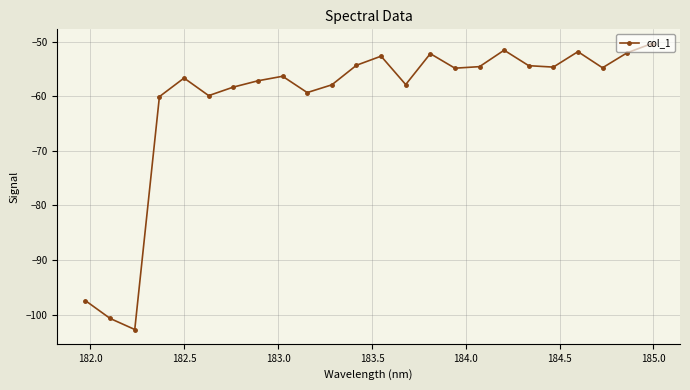

What is the average value?

-60.9